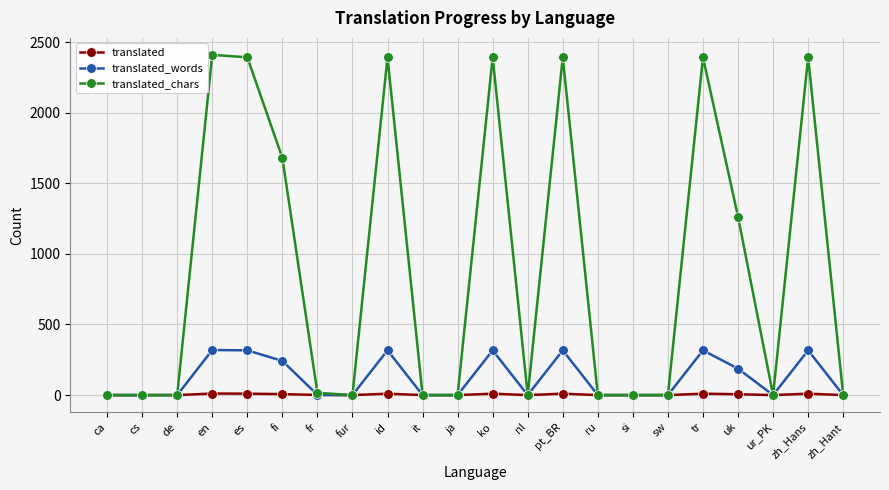

Which series has the largest total across all categories?

translated_chars